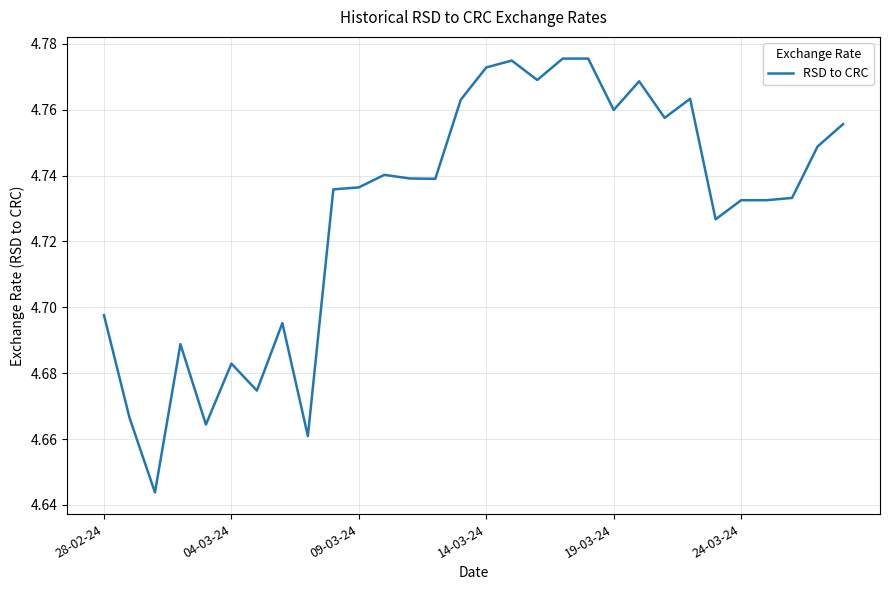

What is the average value?

4.7